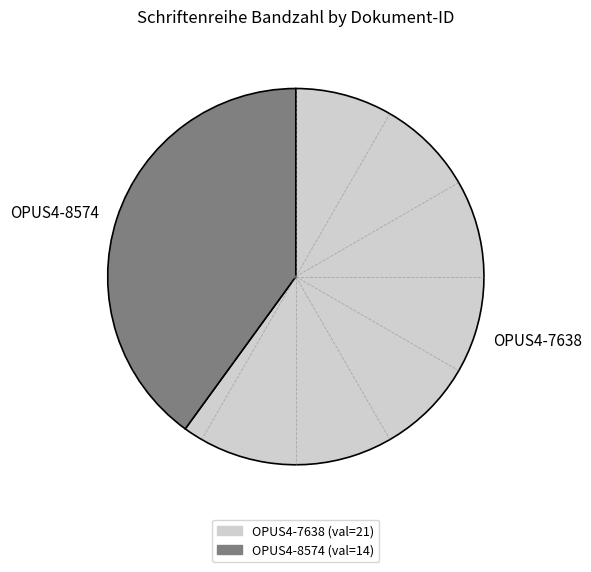

Which slice is the smallest?

OPUS4-8574